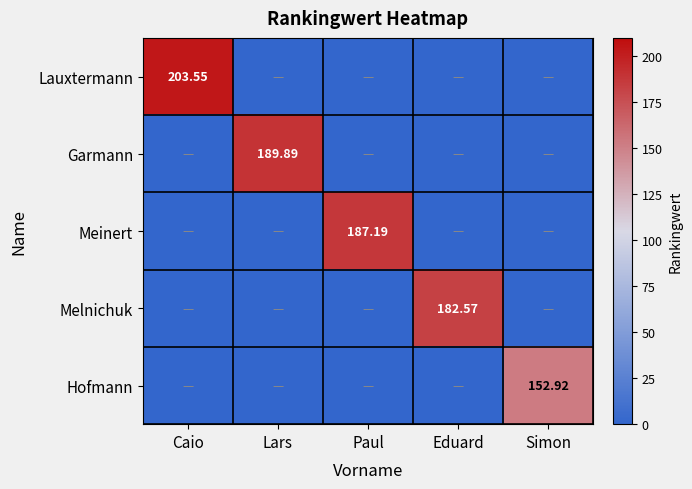

What is the total value across all series at Paul?

187.2